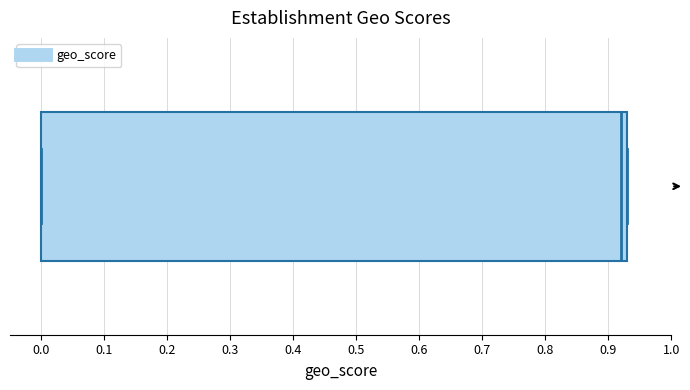

Transcribe this box plot: give where the median line is, the range the box spans, and where the two whiskers end, as read against the x-axis. The values are not printed on the chart, so give them approximately, as read against the axis.

median 0.92, box 0.00 to 0.93, whiskers 0.00 to 0.93